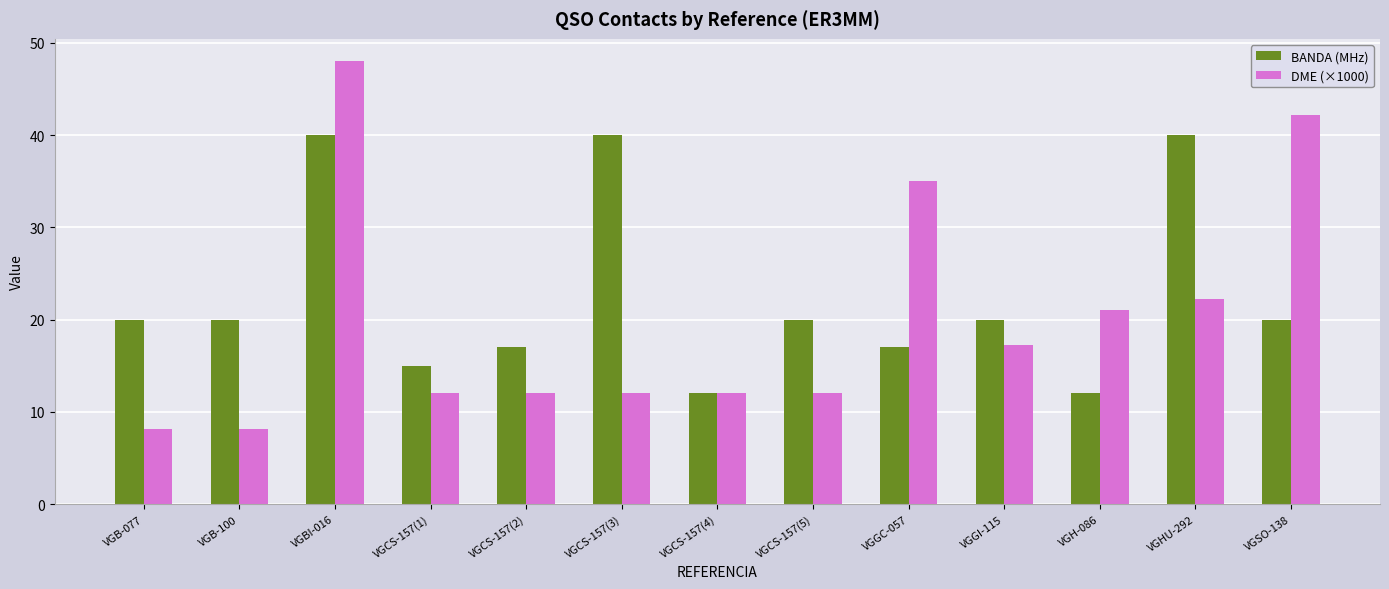

What is the minimum value shown in the chart?

8.1